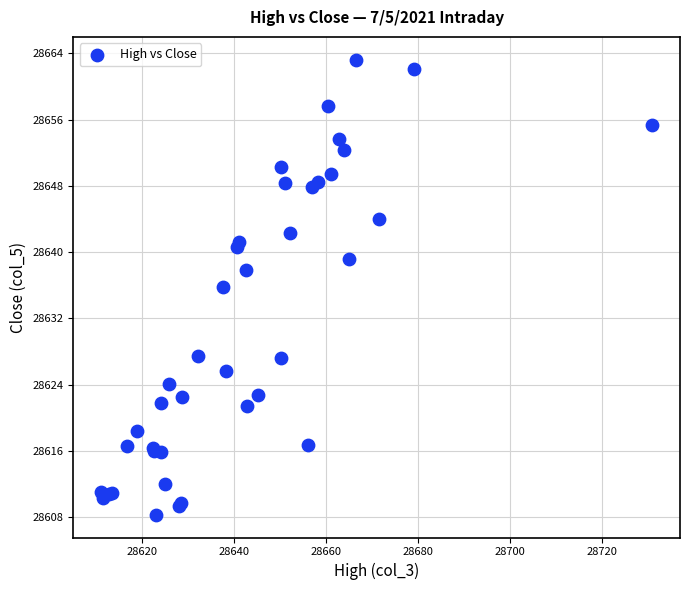

What Y value in the scatter plot is closest to 28635?

28635.7